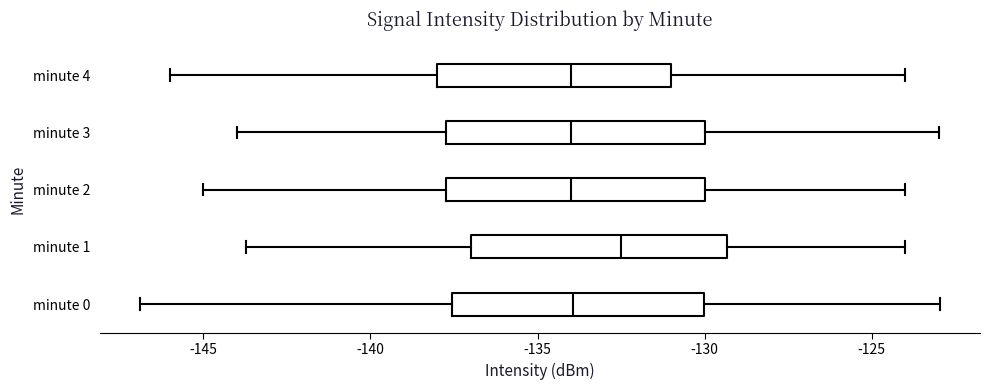

Reading bottom to top, transcribe this box plot: for each box, give where its median line is, the range the box spans, and where its two whiskers end, as read against the x-axis. The values are not printed on the chart, so give them approximately, as read against the axis.

minute 0: median -134.0, box -137.5 to -130.0, whiskers -147.0 to -123.0
minute 1: median -132.5, box -137.0 to -129.5, whiskers -143.5 to -124.0
minute 2: median -134.0, box -137.5 to -130.0, whiskers -145.0 to -124.0
minute 3: median -134.0, box -137.5 to -130.0, whiskers -144.0 to -123.0
minute 4: median -134.0, box -138.0 to -131.0, whiskers -146.0 to -124.0